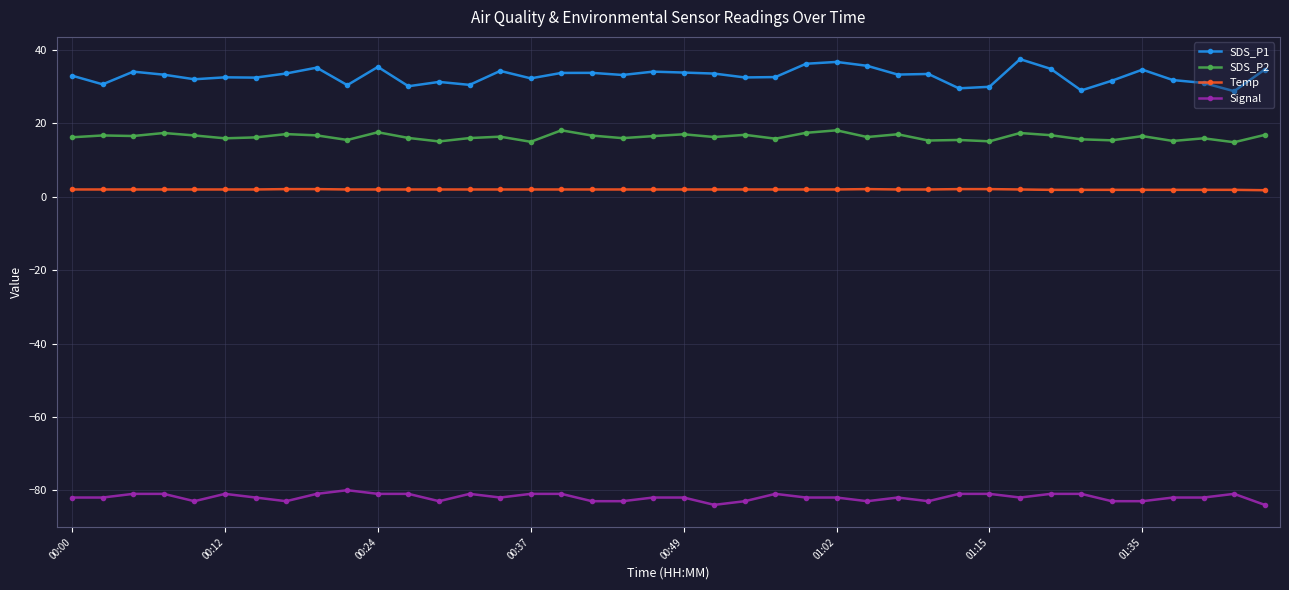

List the series in order of their peak value, highest first.

SDS_P1, SDS_P2, Temp, Signal